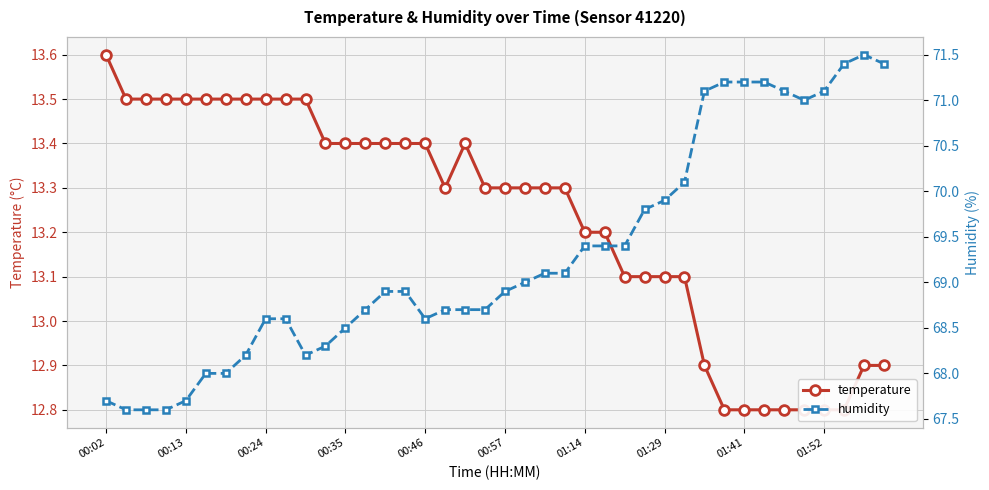

At how many categories does at least one series exceed 71?

9